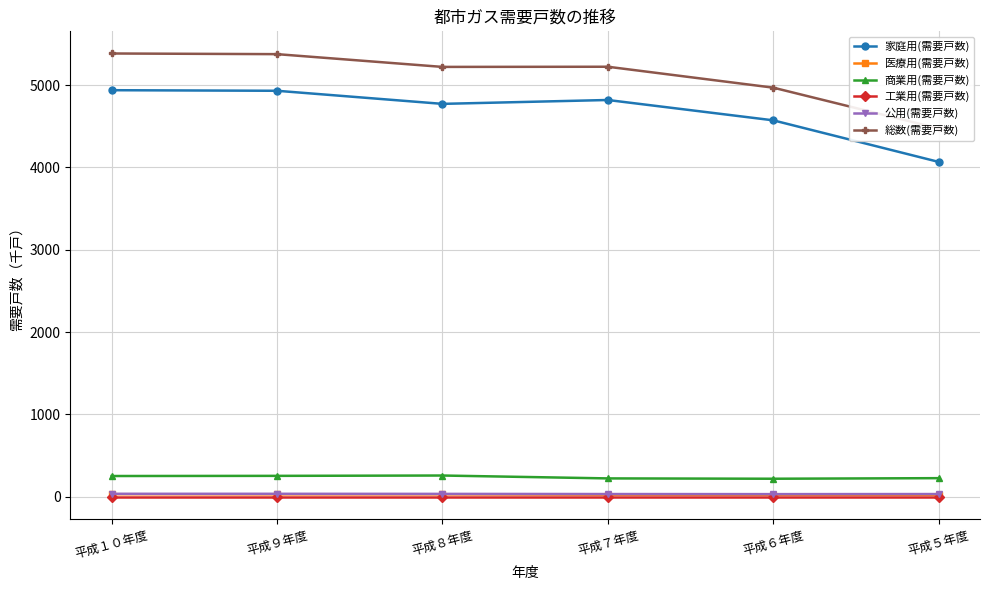

Which has a higher value, 平成７年度 or 平成１０年度?

平成１０年度